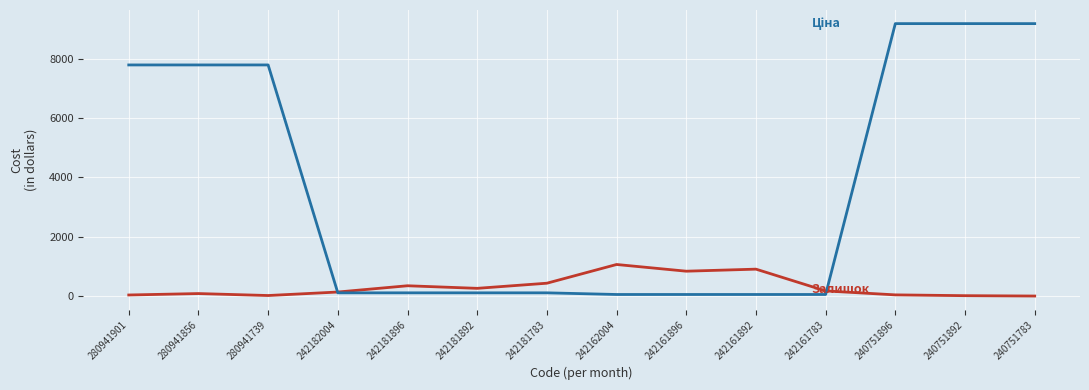

What is the greatest value displayed?

9185.9